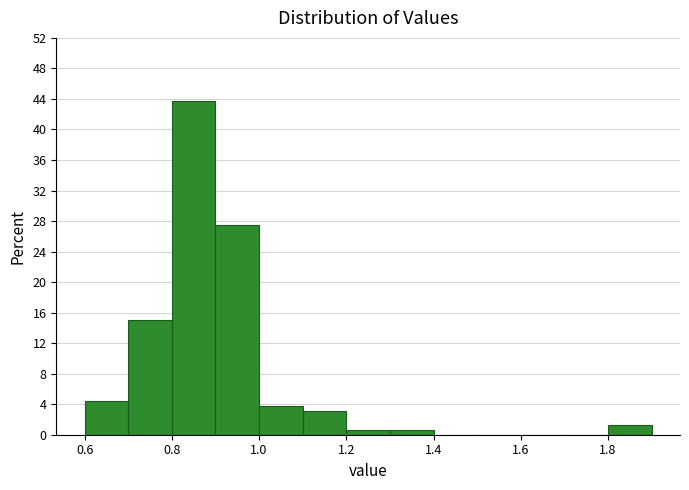

Reading left to right, transcribe this chart: for each bar, give the range it covers on the x-axis and its height. The values are not printed on the chart, so give them approximately, as read against the axis.

0.6 to 0.7: 4.5
0.7 to 0.8: 15.0
0.8 to 0.9: 44.0
0.9 to 1.0: 27.5
1.0 to 1.1: 4.0
1.1 to 1.2: 3.0
1.2 to 1.3: 0.5
1.3 to 1.4: 0.5
1.4 to 1.5: 0
1.5 to 1.6: 0
1.6 to 1.7: 0
1.7 to 1.8: 0
1.8 to 1.9: 1.5